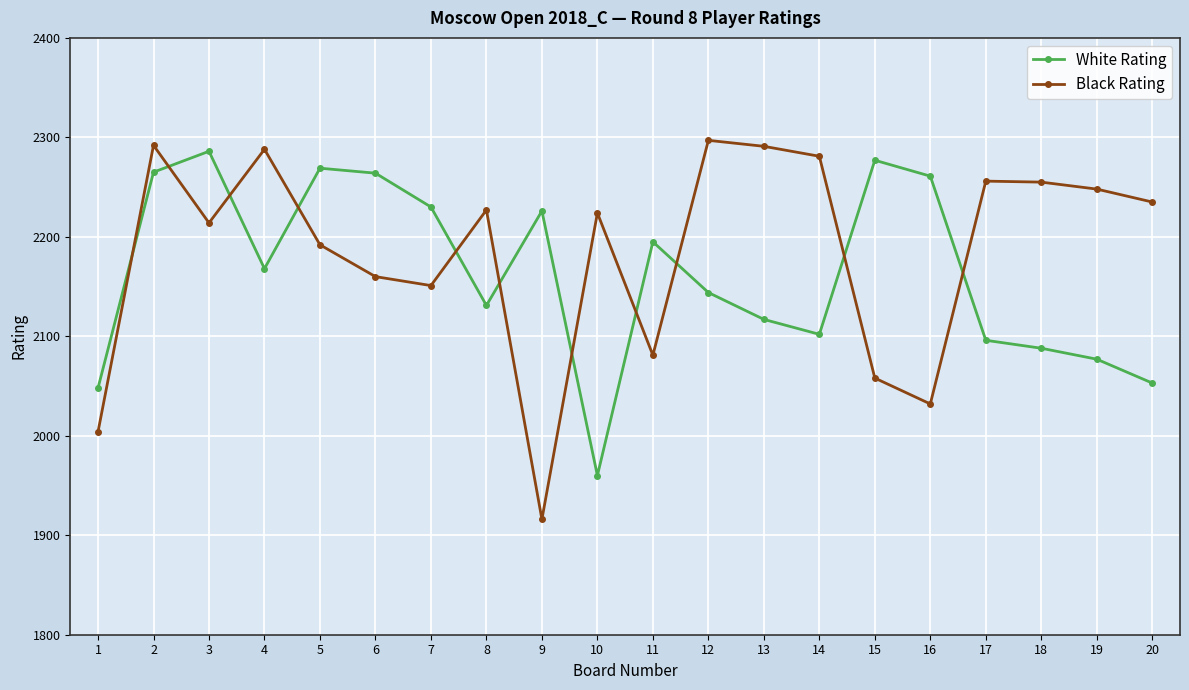

The value of Black Rating at 17 is 2256. True or false?

True